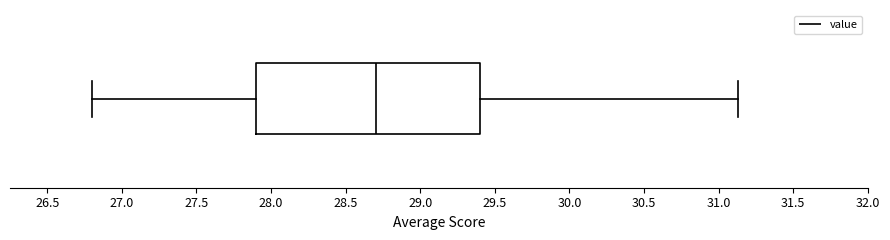

Read this box plot against the x-axis: the position of the median line, the range covered by the box, and the ends of both whiskers. The values are not printed on the chart, so give them approximately, as read against the axis.

median 28.70, box 27.90 to 29.40, whiskers 26.80 to 31.15